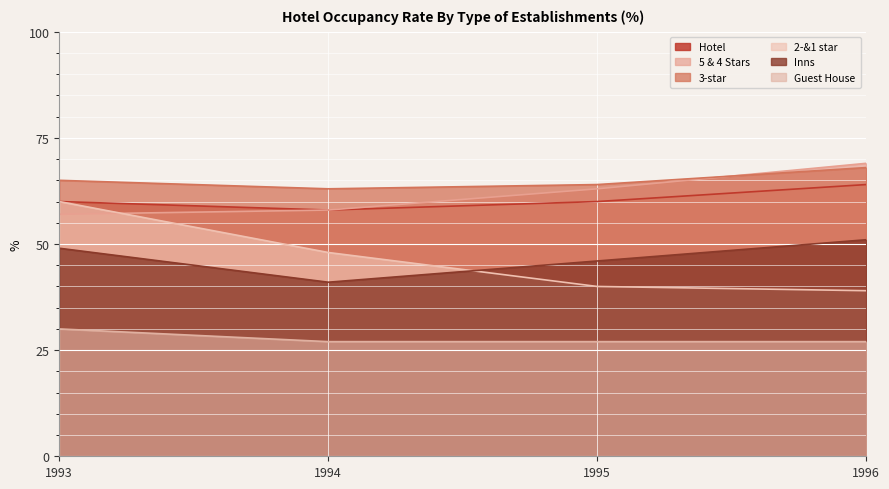

What is the smallest value displayed?

27